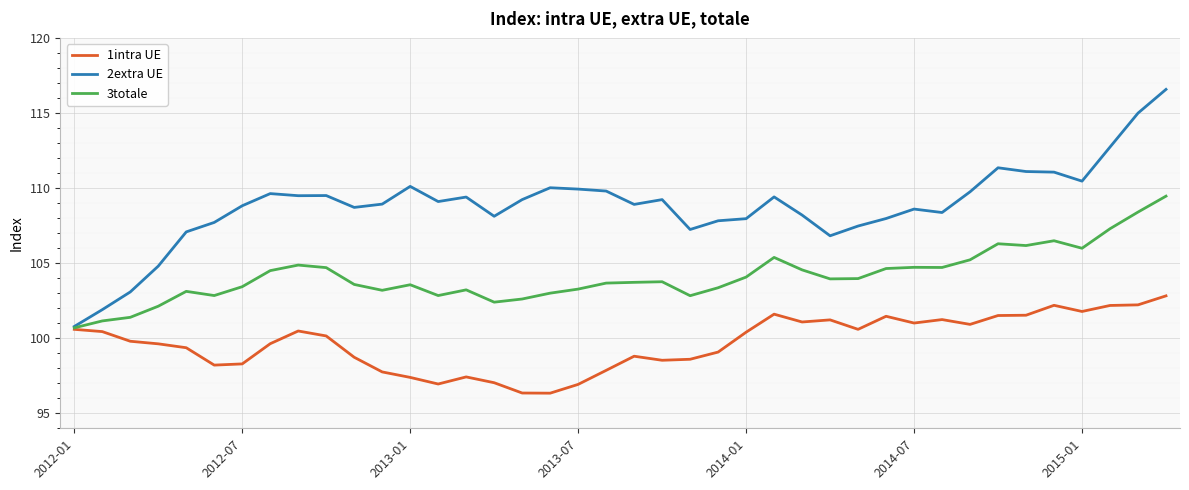

Which series has the widest spread of values?

2extra UE